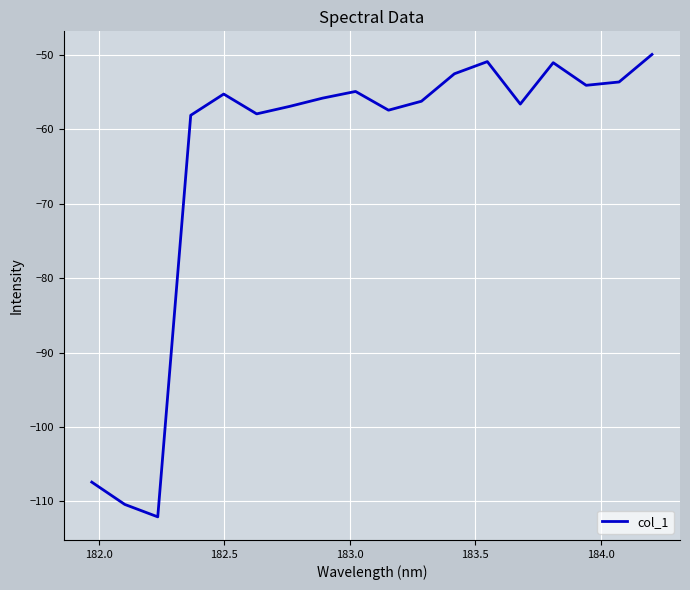

What is the smallest value displayed?

-112.1